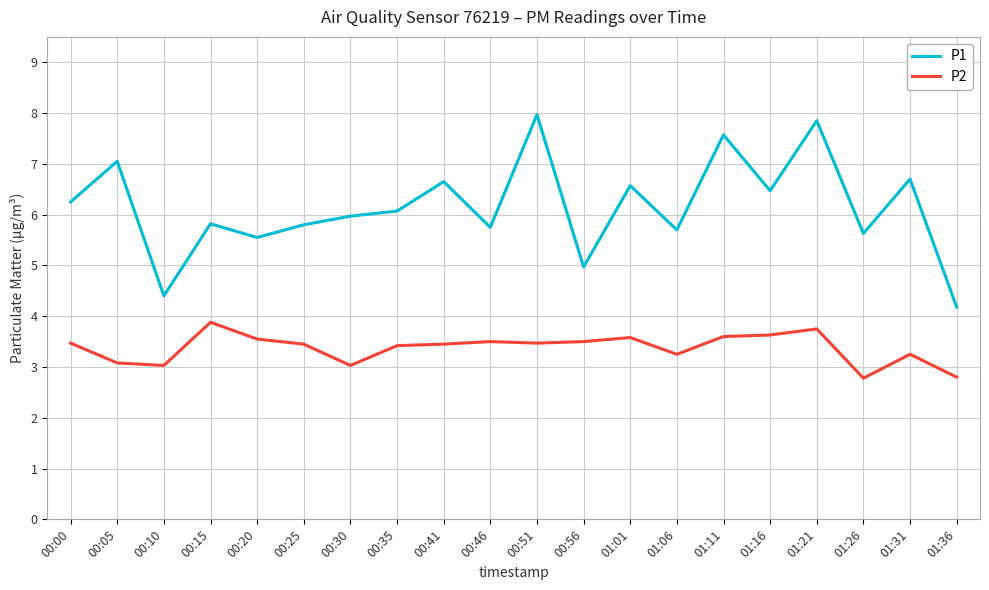

List the series in order of their overall mean, highest first.

P1, P2